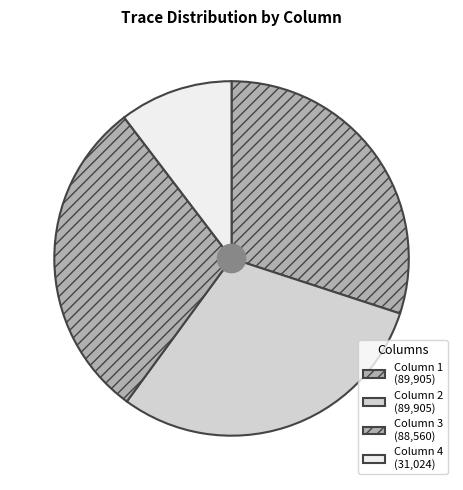

How many slices are in this pie chart?

4